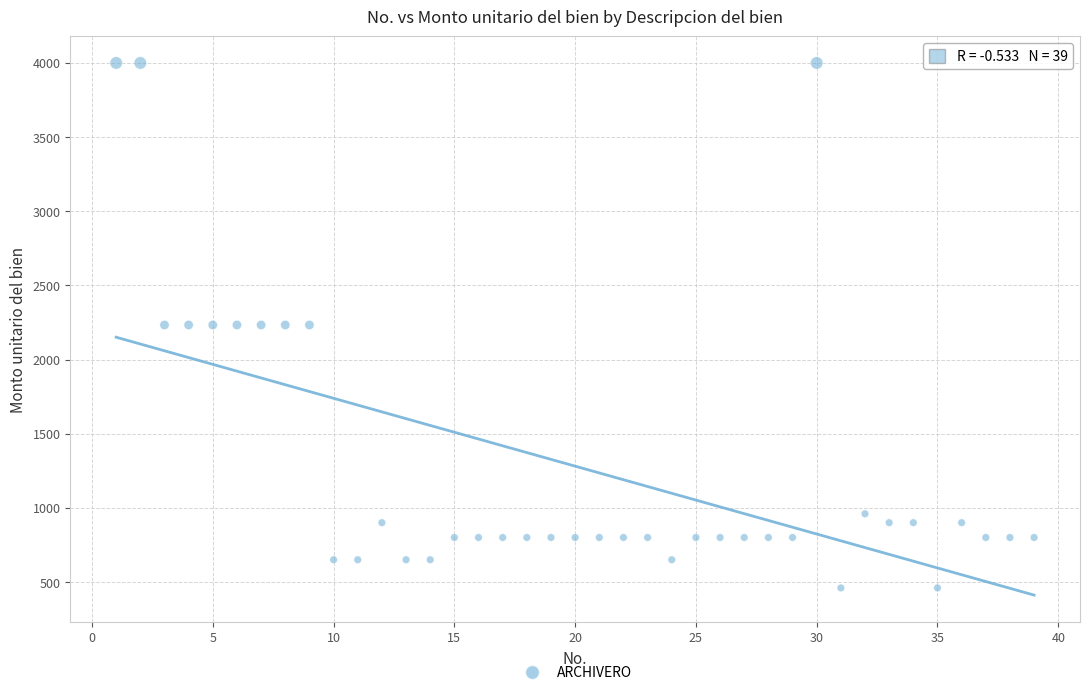

What is the range of Y values (max minus min)?

3540